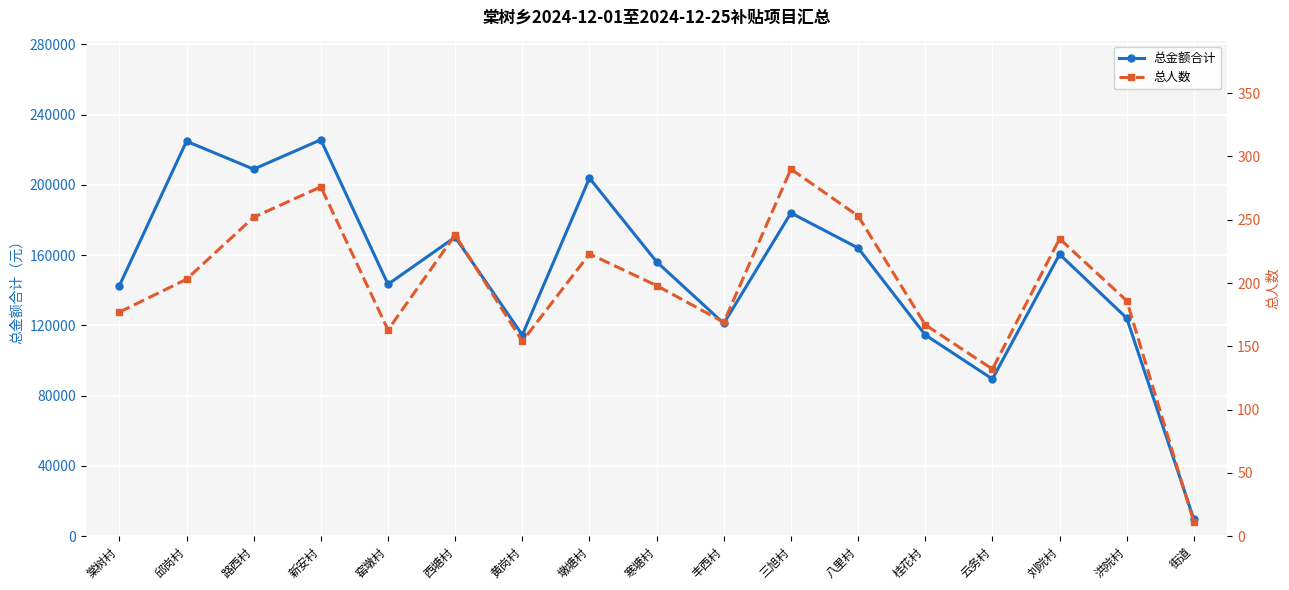

What is the label of the 3rd point from the left?

路西村